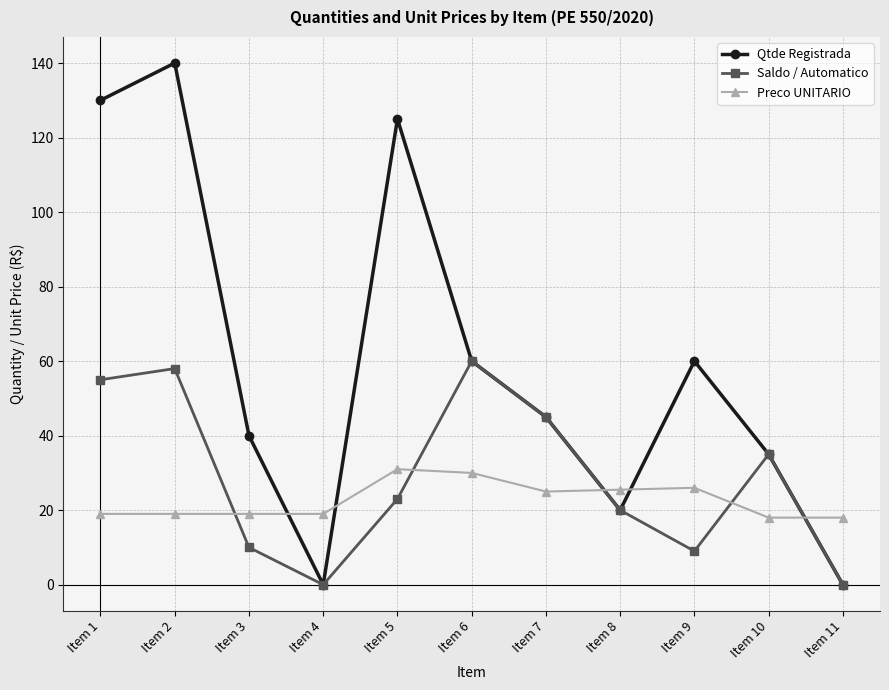

Rank the series by their average value, from lowest to highest.

Preco UNITARIO, Saldo / Automatico, Qtde Registrada